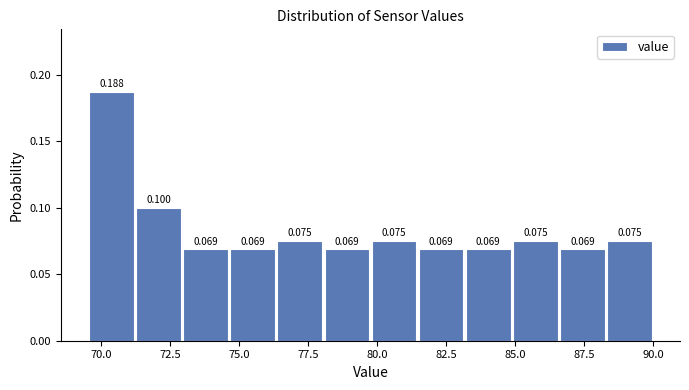

Around what value on the x-axis is the tallest bar? Give the approximate position of its centre, as read against the axis.

70.5